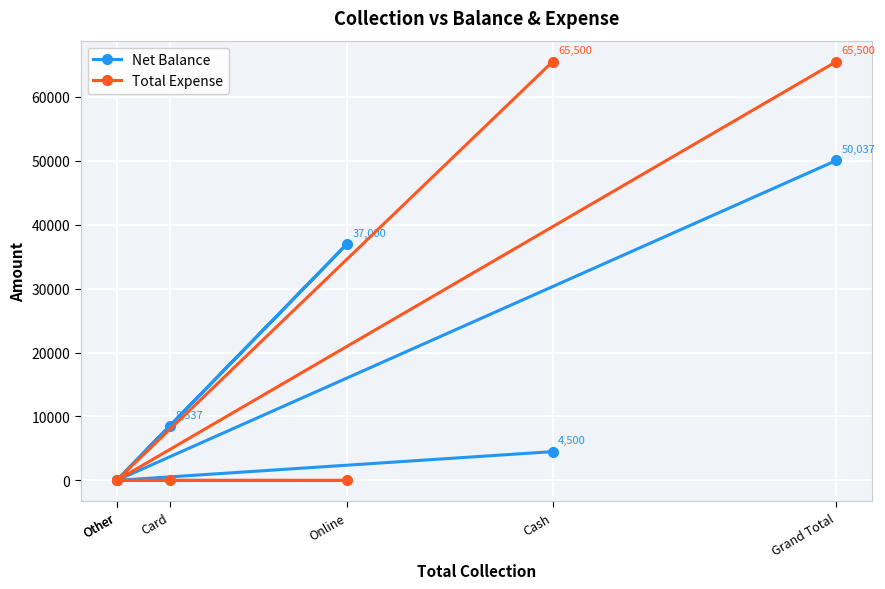

Between Cash and Grand Total, which series saw the biggest shift?

Net Balance